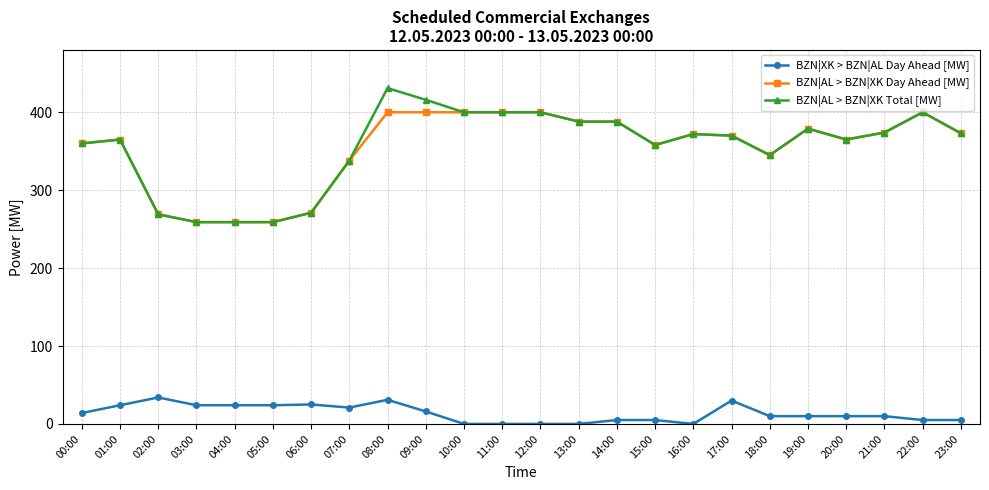

True or false: BZN|XK > BZN|AL Day Ahead [MW] and BZN|AL > BZN|XK Total [MW] intersect in this chart.

False